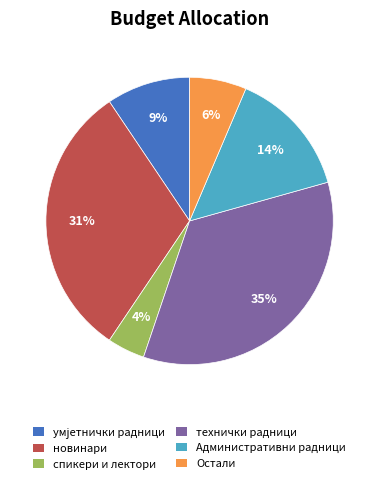

How many slices are in this pie chart?

6